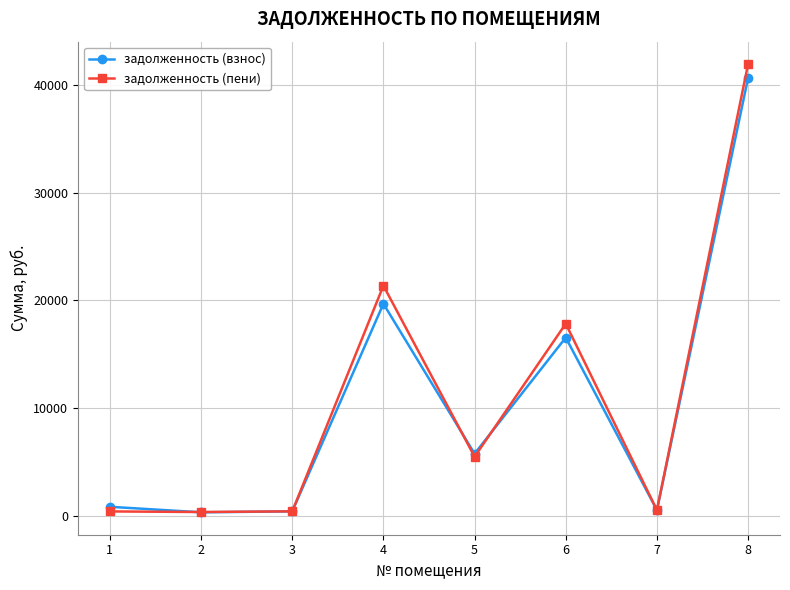

What is the value of the задолженность (пени) point at the 2nd from the left?

375.5